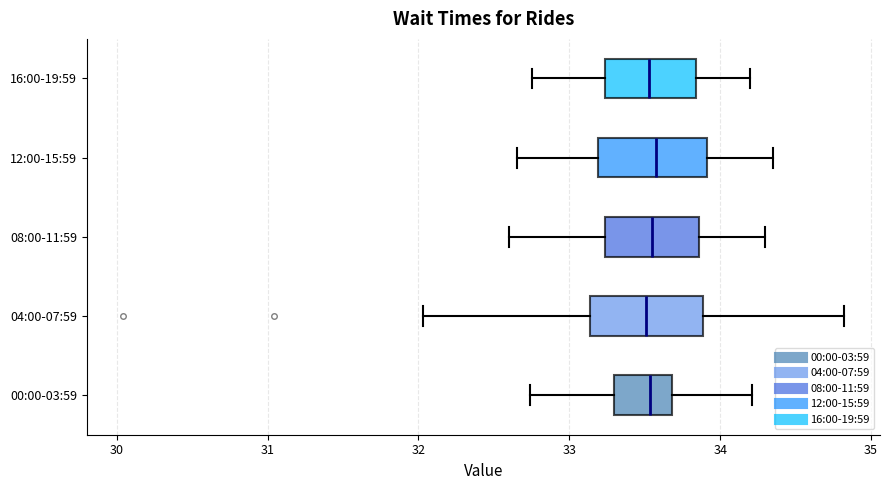

Where is the left edge of the box for 12:00-15:59 on the x-axis? The values are not printed on the chart, so give them approximately, as read against the axis.

33.2